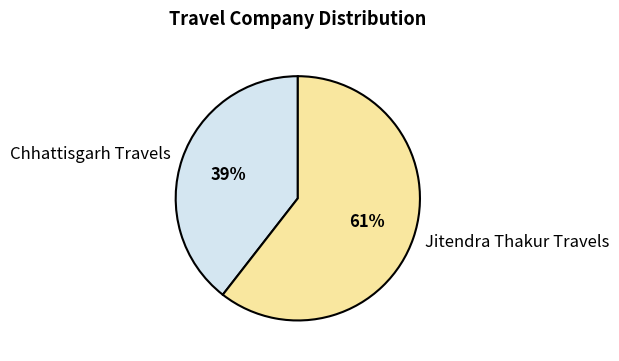

To the nearest percent, what is the combined percentage of Chhattisgarh Travels and Jitendra Thakur Travels?

100%